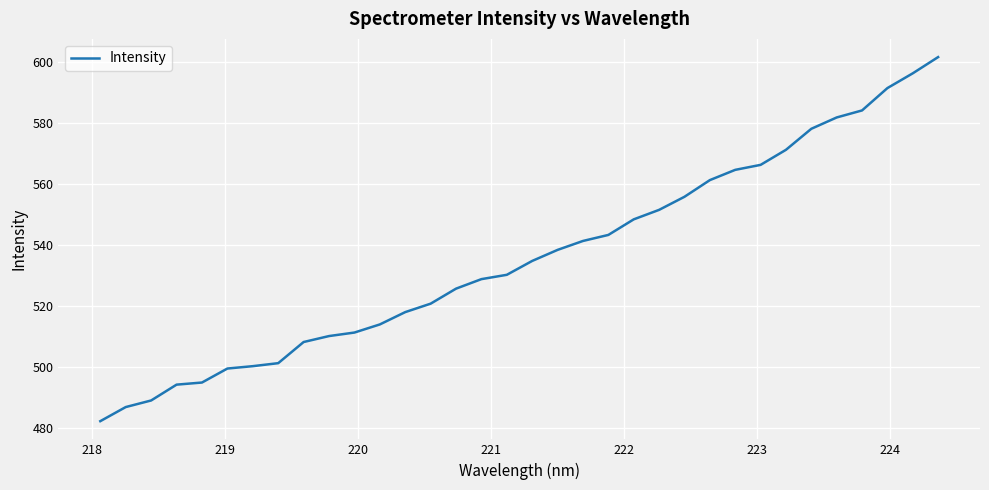

What is the difference between the maximum and minimum values?

119.2